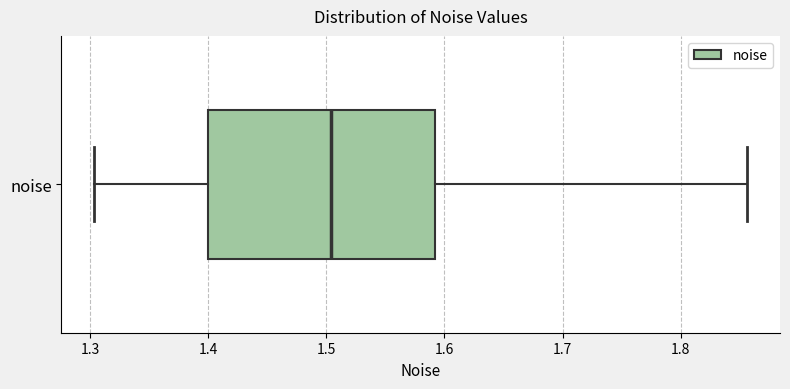

Read this box plot against the x-axis: the position of the median line, the range covered by the box, and the ends of both whiskers. The values are not printed on the chart, so give them approximately, as read against the axis.

median 1.50, box 1.40 to 1.59, whiskers 1.30 to 1.86